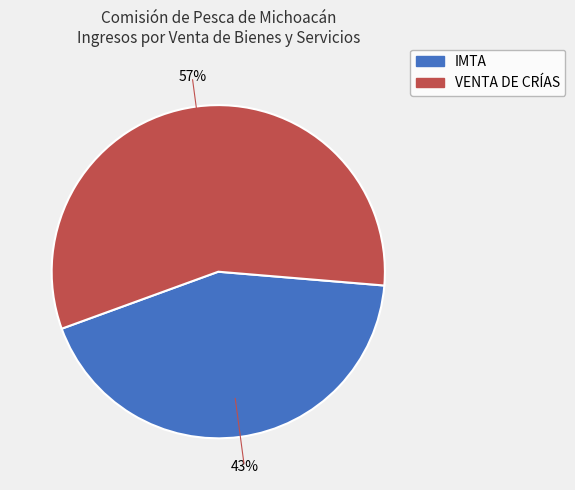

Which category has the biggest portion of the pie?

VENTA DE CRÍAS